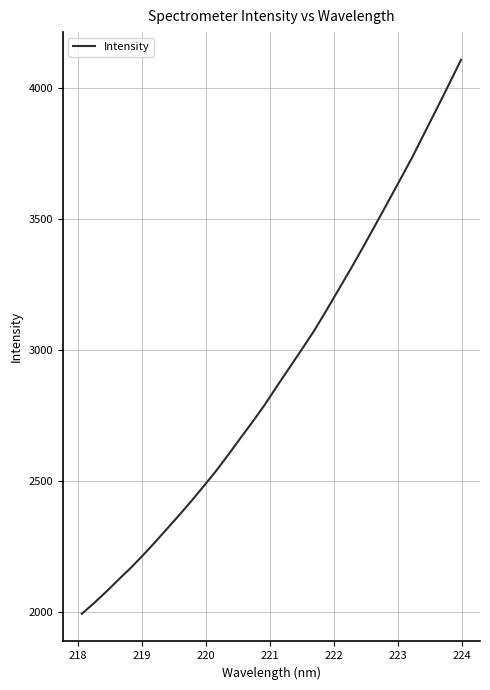

What is the minimum value shown in the chart?

1995.1